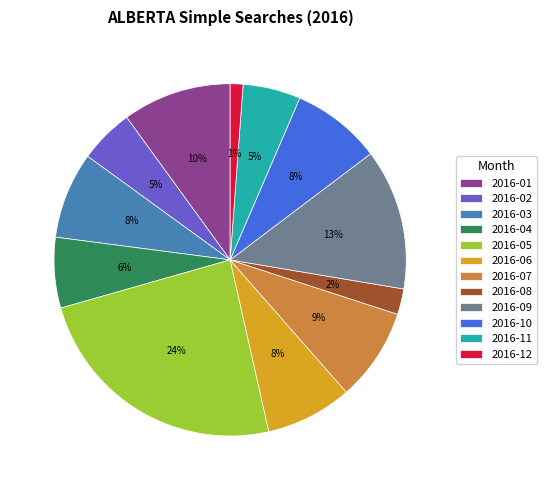

True or false: 2016-06 accounts for 18% of the total.

False